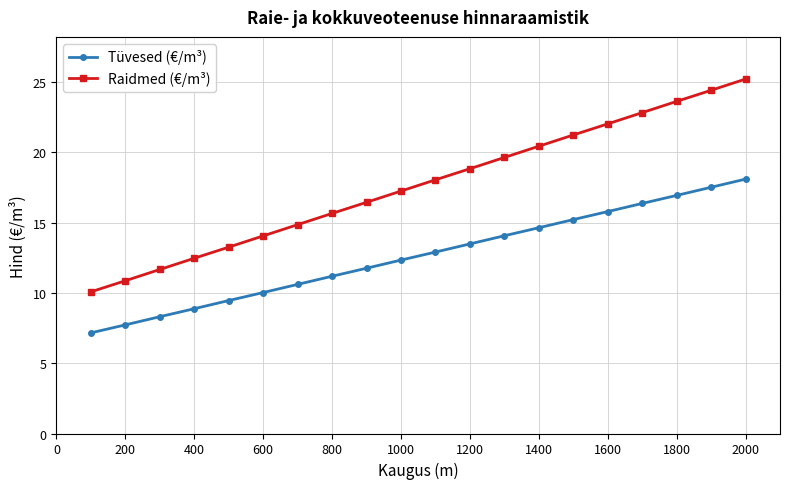

What is the maximum value shown in the chart?

25.2